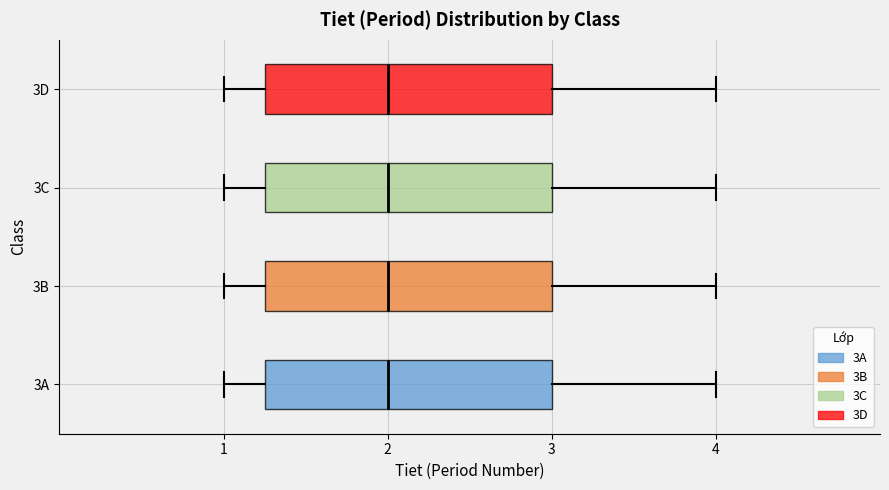

Reading bottom to top, read every box against the x-axis: the position of its median line, the range the box covers, and the ends of its whiskers. The values are not printed on the chart, so give them approximately, as read against the axis.

3A: median 2.0, box 1.3 to 3.0, whiskers 1.0 to 4.0
3B: median 2.0, box 1.3 to 3.0, whiskers 1.0 to 4.0
3C: median 2.0, box 1.3 to 3.0, whiskers 1.0 to 4.0
3D: median 2.0, box 1.3 to 3.0, whiskers 1.0 to 4.0